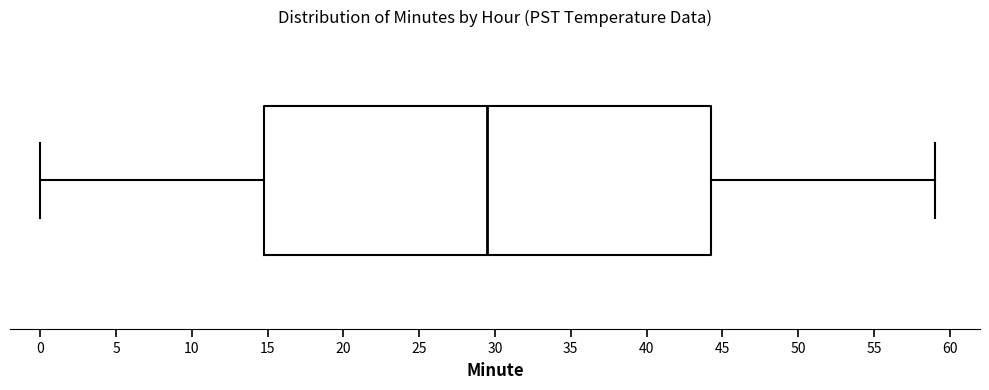

Where is the right edge of the box on the x-axis? The values are not printed on the chart, so give them approximately, as read against the axis.

44.5